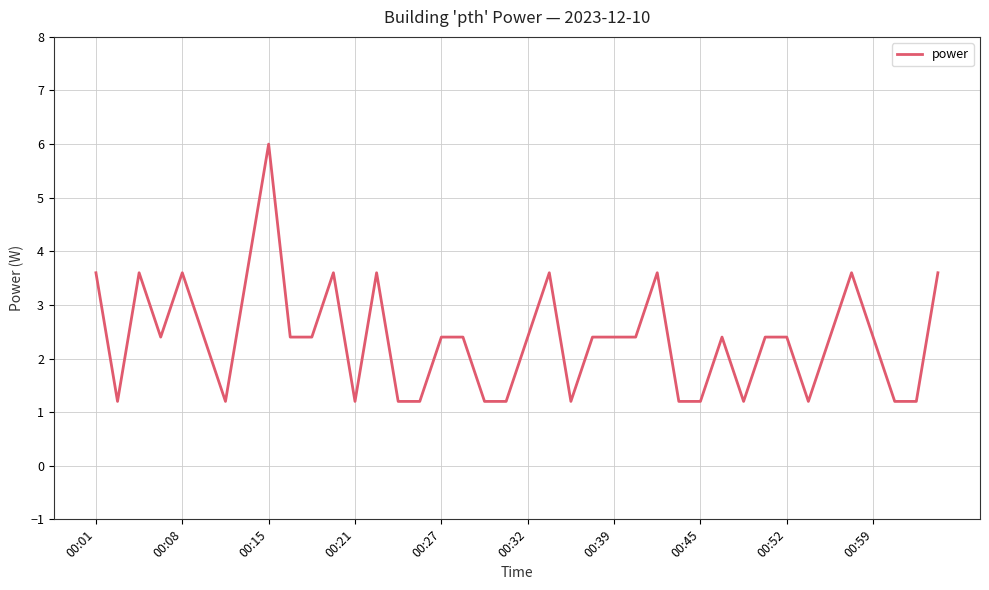

What is the maximum value shown in the chart?

6.0